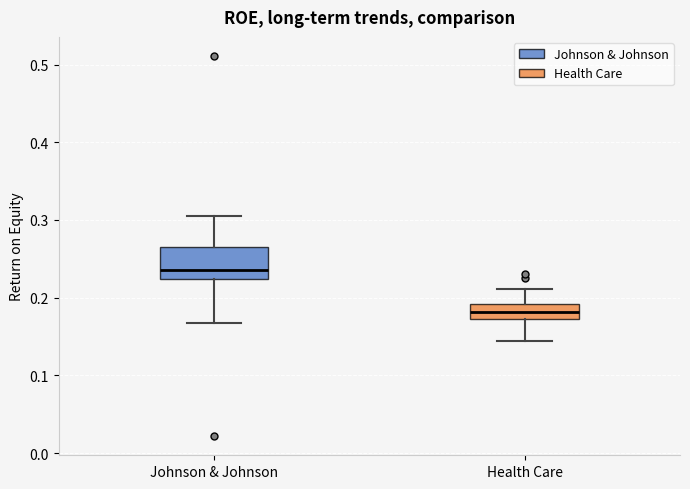

Which box's median line is the highest?

Johnson & Johnson